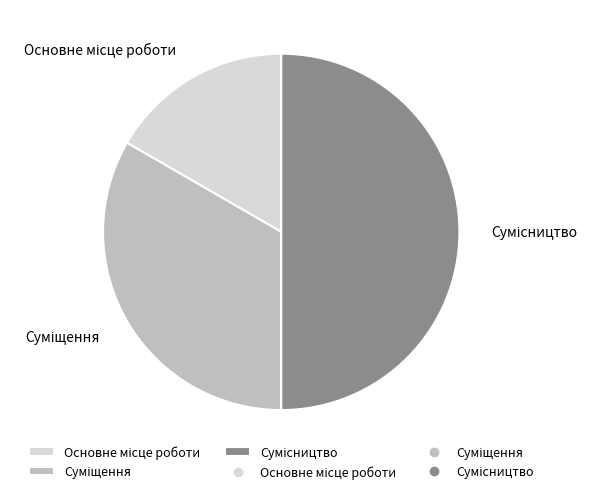

Rank the categories by value from lowest to highest.

Основне місце роботи, Суміщення, Сумісництво